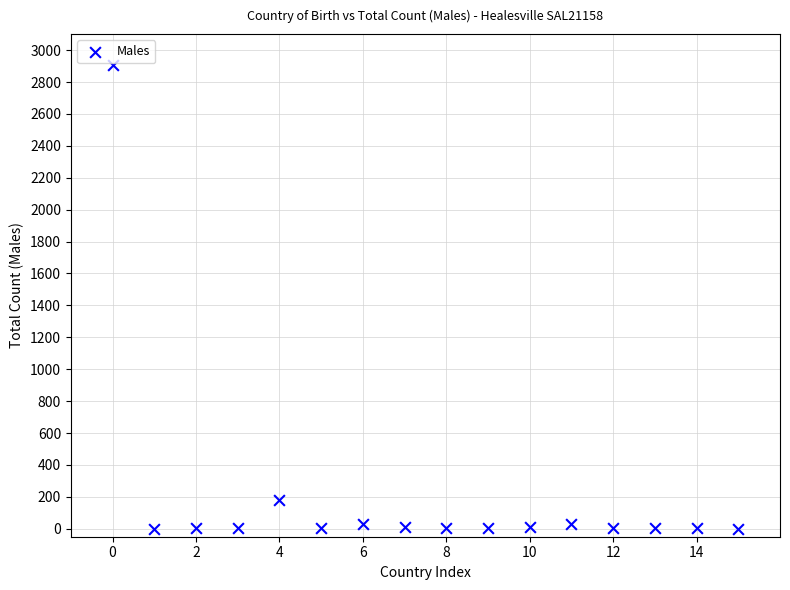

What Y value in the scatter plot is closest to 1452?

182